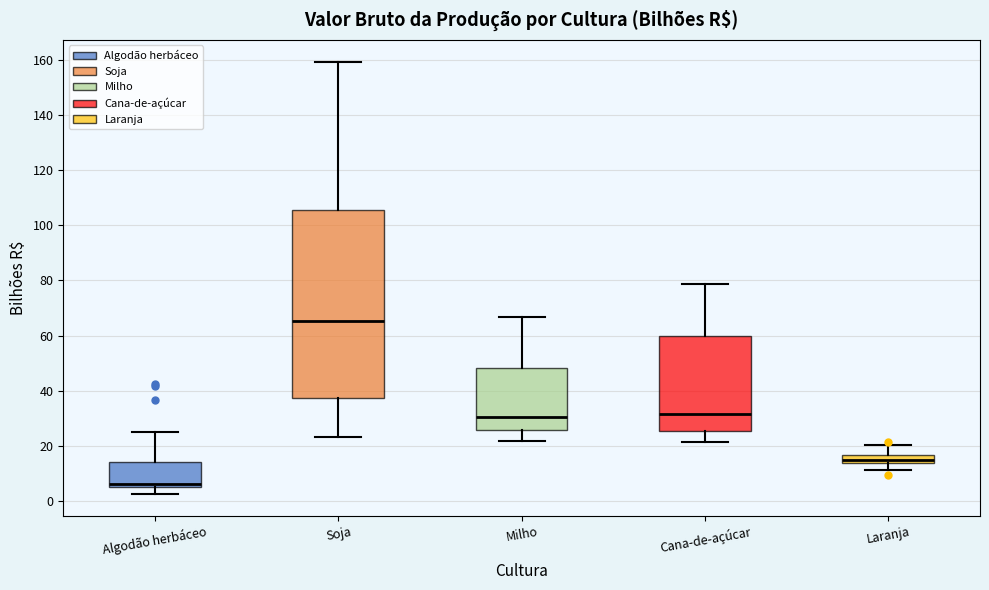

Which box's median line is the lowest?

Algodão herbáceo